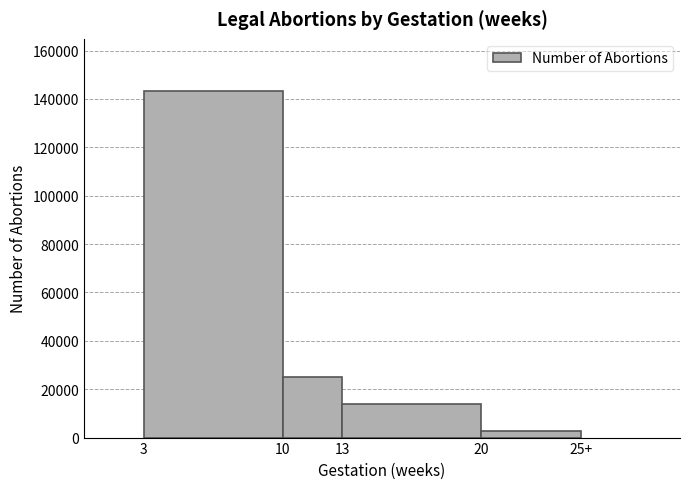

Reading left to right, list all the values displayed in this chart.

3=143364	10=25084	13=13814	20=2860